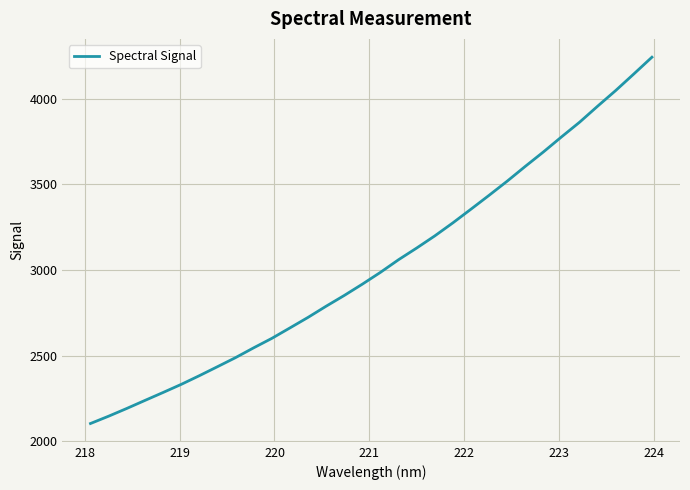

What is the difference between the maximum and minimum values?

2137.5